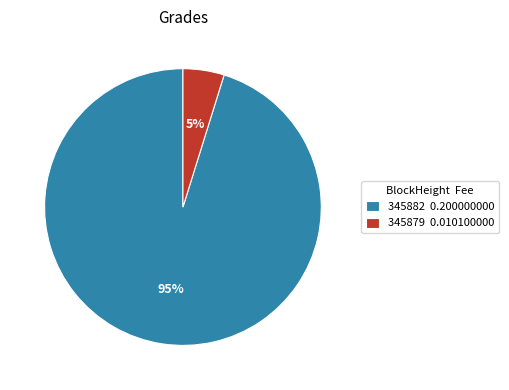

Combined, do 345879 0.010100000 and 345882 0.200000000 account for over 50%?

Yes